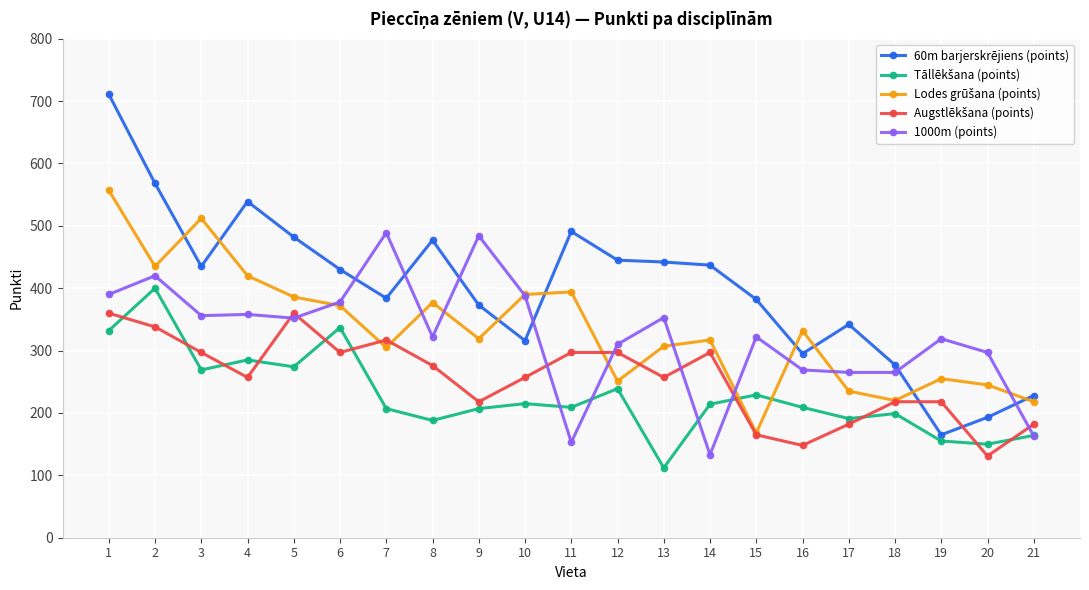

What is the lowest value of the 1000m (points) series?

133